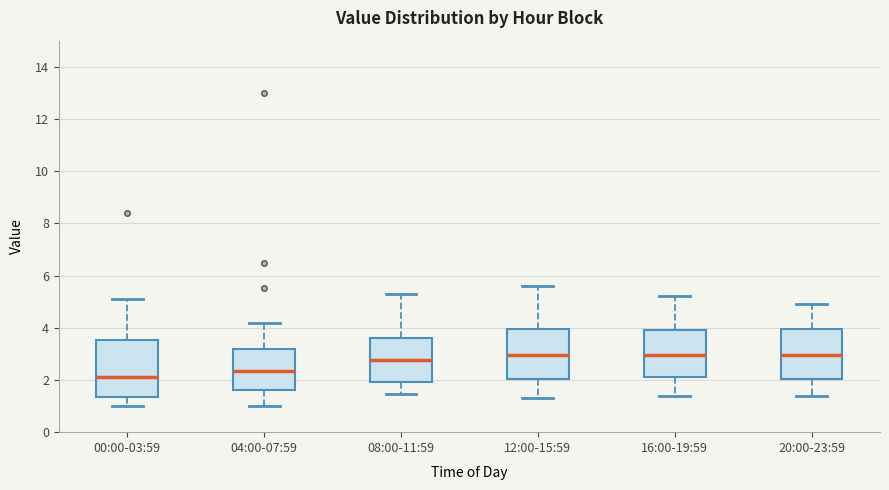

Reading left to right, read every box against the y-axis: the position of its median line, the range the box covers, and the ends of its whiskers. The values are not printed on the chart, so give them approximately, as read against the axis.

00:00-03:59: median 2.2, box 1.4 to 3.6, whiskers 1.0 to 5.2
04:00-07:59: median 2.4, box 1.6 to 3.2, whiskers 1.0 to 4.2
08:00-11:59: median 2.8, box 2.0 to 3.6, whiskers 1.4 to 5.4
12:00-15:59: median 3.0, box 2.0 to 4.0, whiskers 1.4 to 5.6
16:00-19:59: median 3.0, box 2.2 to 4.0, whiskers 1.4 to 5.2
20:00-23:59: median 3.0, box 2.0 to 4.0, whiskers 1.4 to 5.0